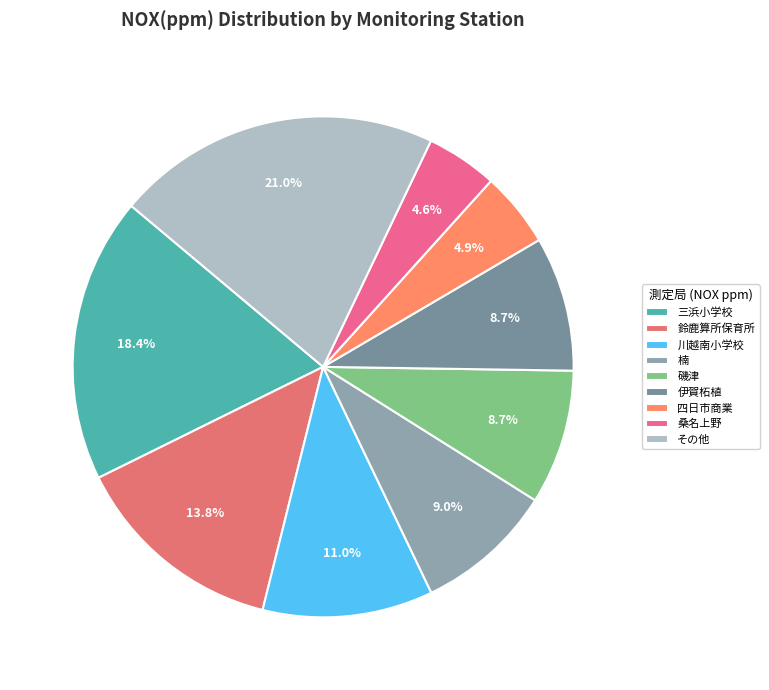

Count the number of slices in the pie.

9